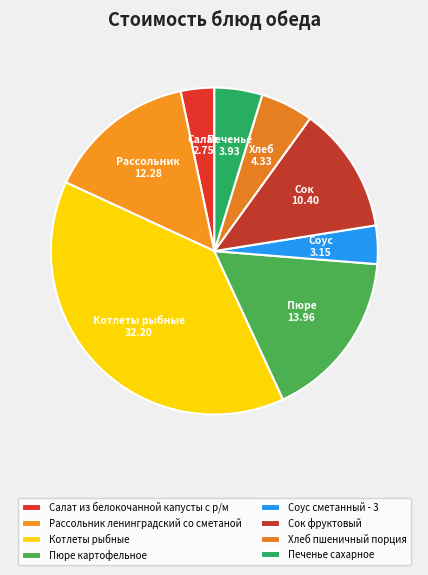

How many segments does this pie chart have?

8